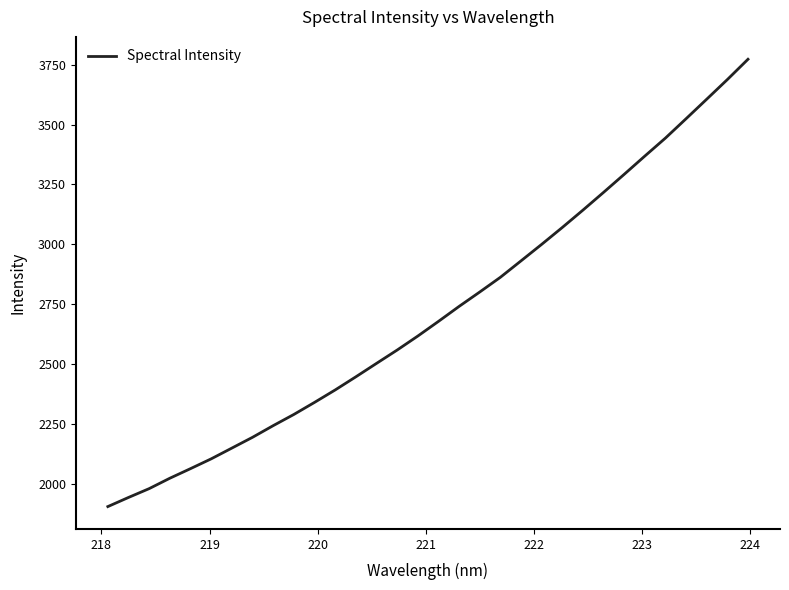

What is the minimum value shown in the chart?

1904.3